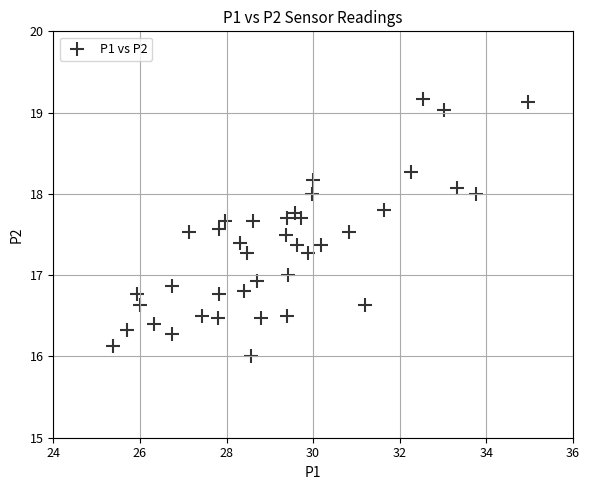

What is the range of Y values (max minus min)?

3.2